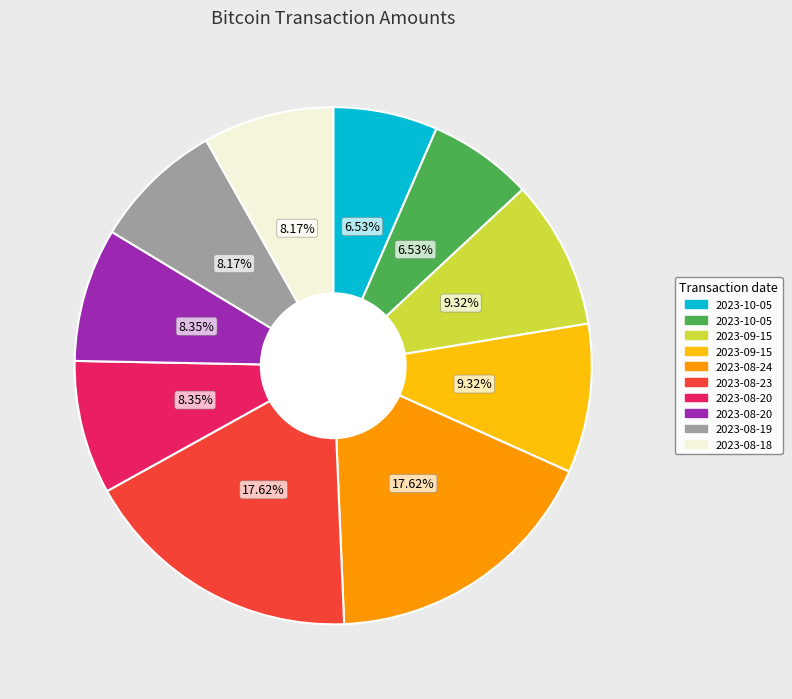

How many segments does this pie chart have?

10